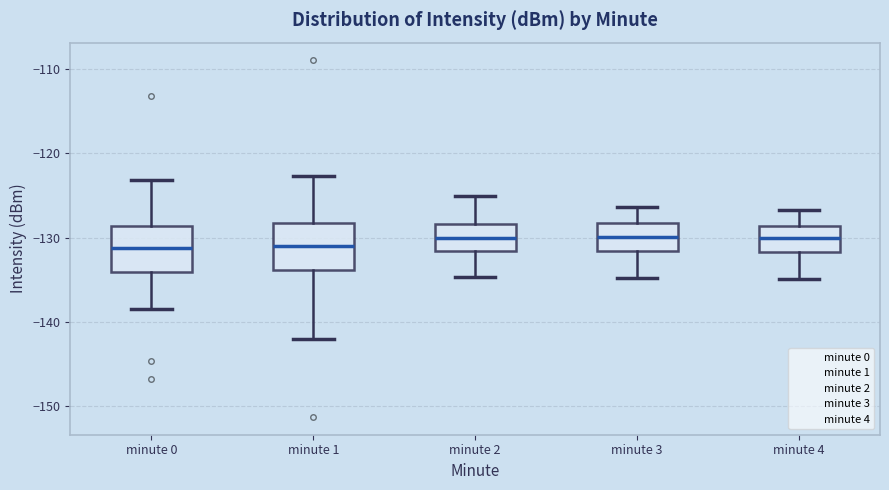

Where is the lower edge of the box for minute 2 on the y-axis? The values are not printed on the chart, so give them approximately, as read against the axis.

-132